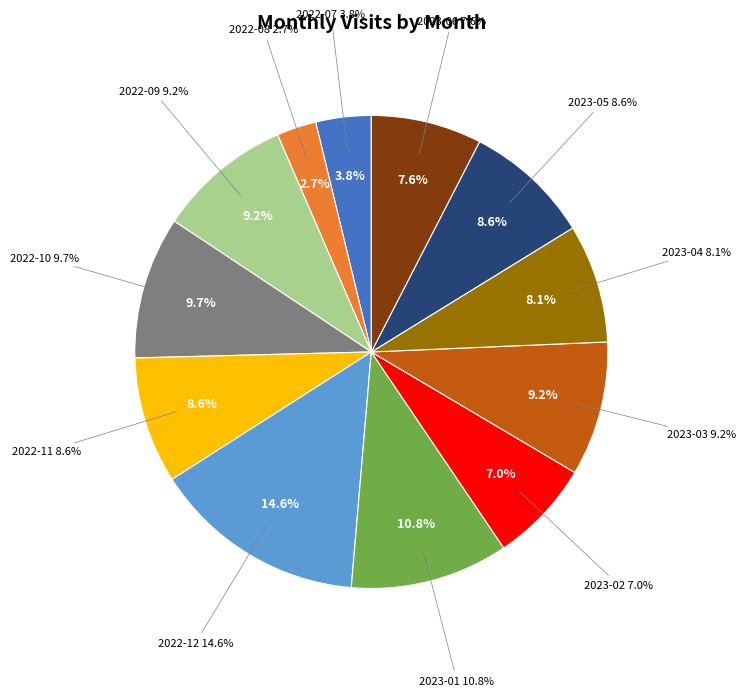

Does 2022-09 account for over 50% of the chart?

No